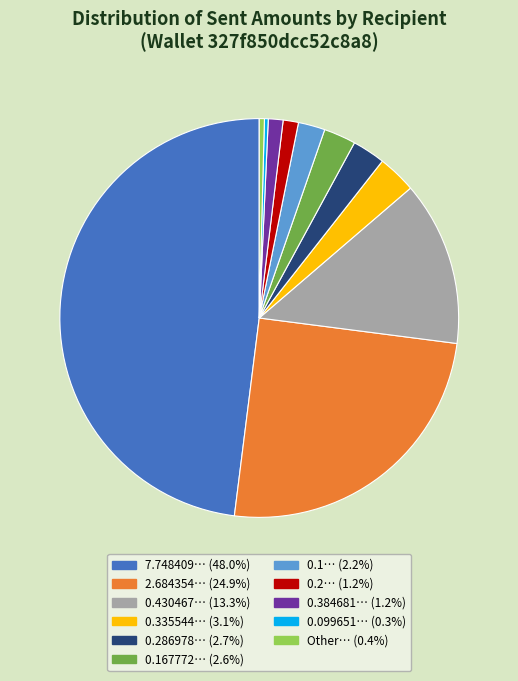

Is there a majority slice in this chart?

No